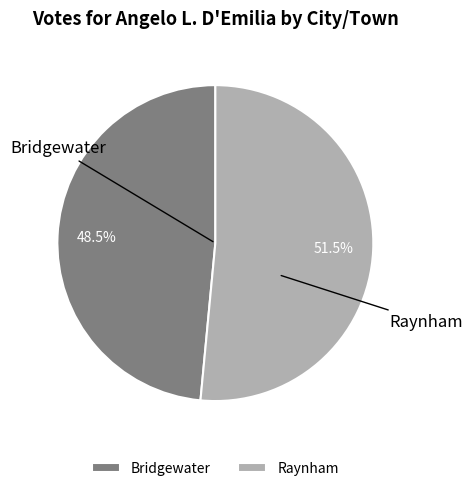

Does any single category account for the majority?

Yes